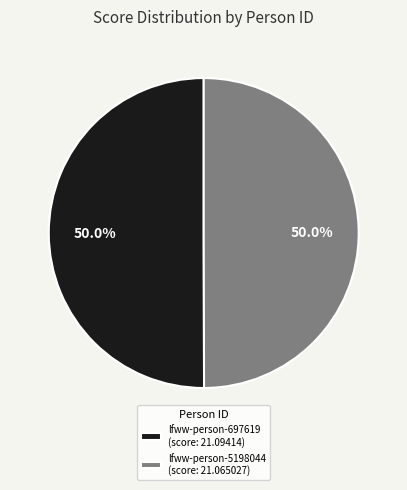

To the nearest percent, what portion does lfww-person-697619 represent?

50%